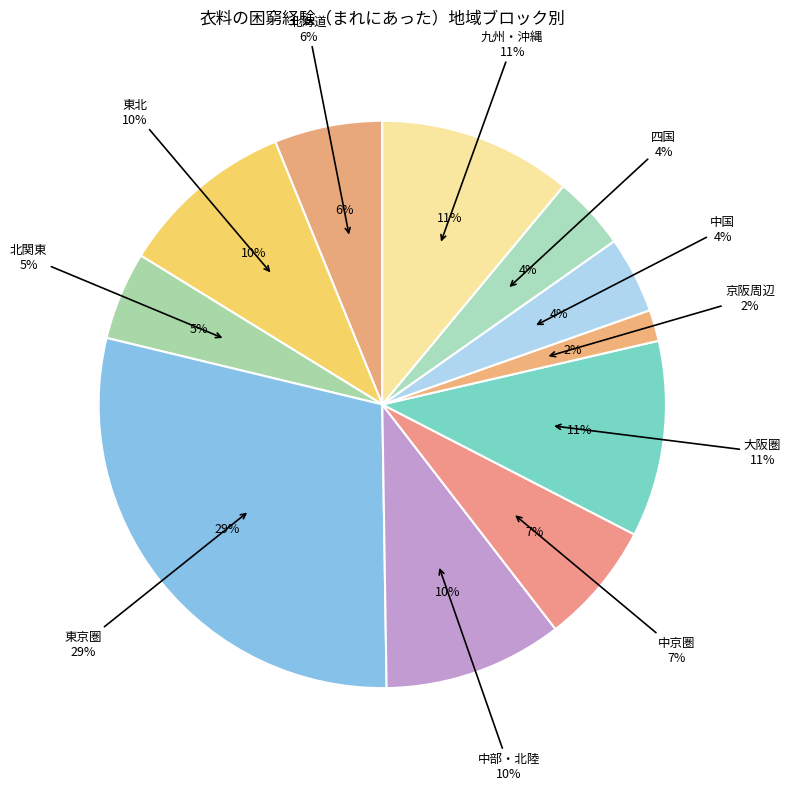

What percentage is the 京阪周辺 slice, to the nearest percent?

2%